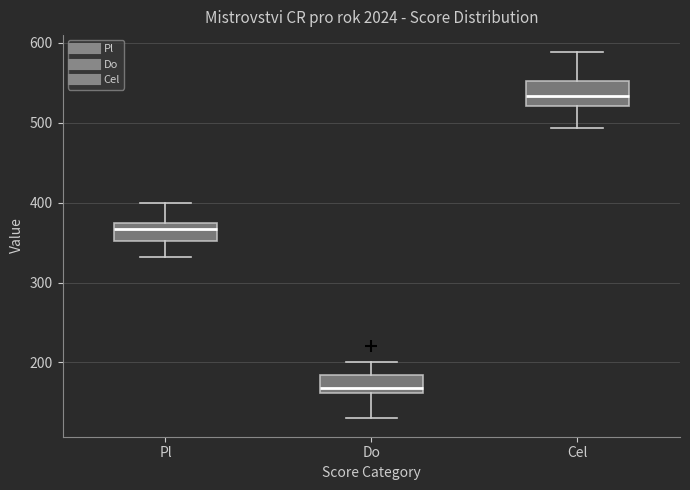

Where does the lower whisker of the box for Do end on the y-axis? The values are not printed on the chart, so give them approximately, as read against the axis.

130